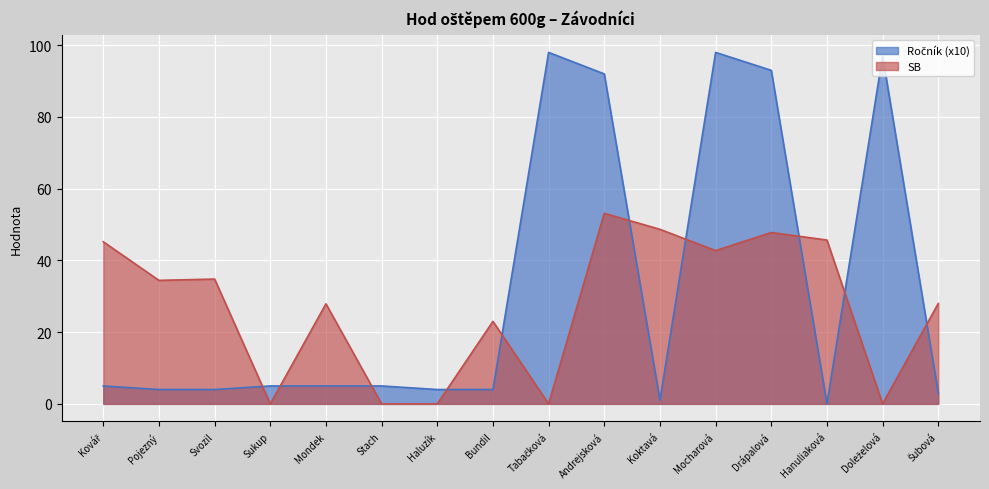

Which series has the widest spread of values?

Ročník (x10)